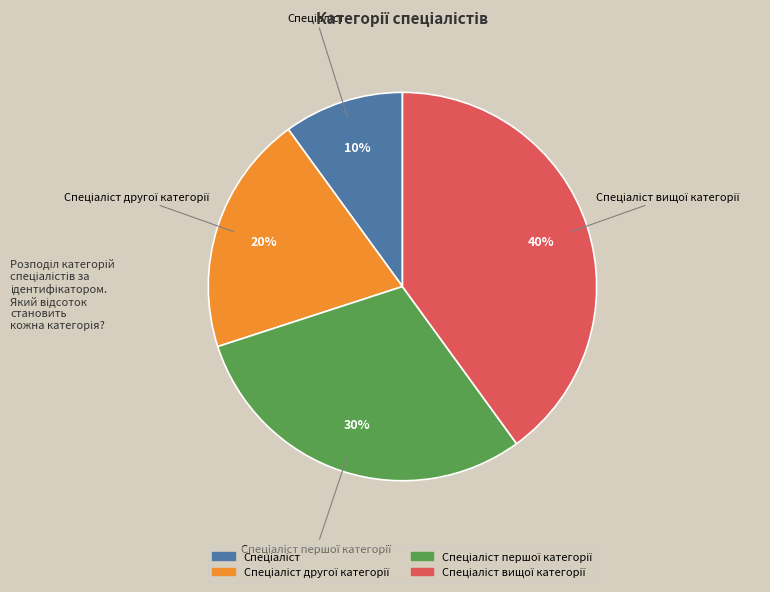

Is there a majority slice in this chart?

No